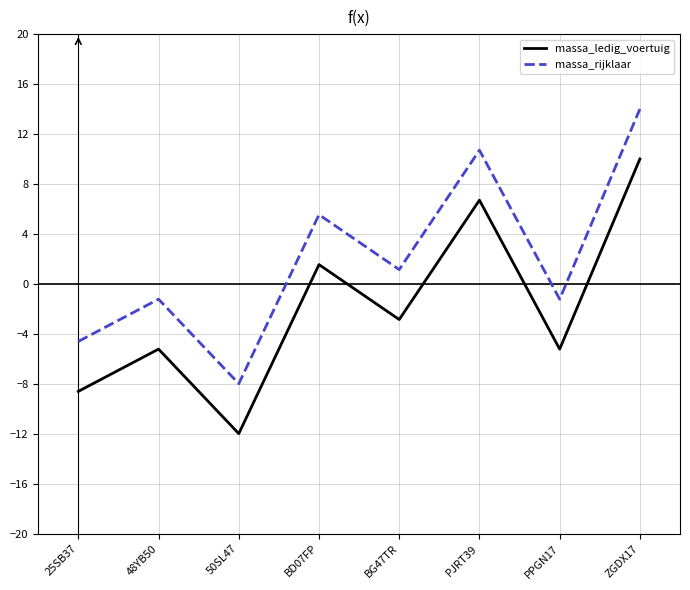

Which label corresponds to the largest value in the chart?

ZGDX17